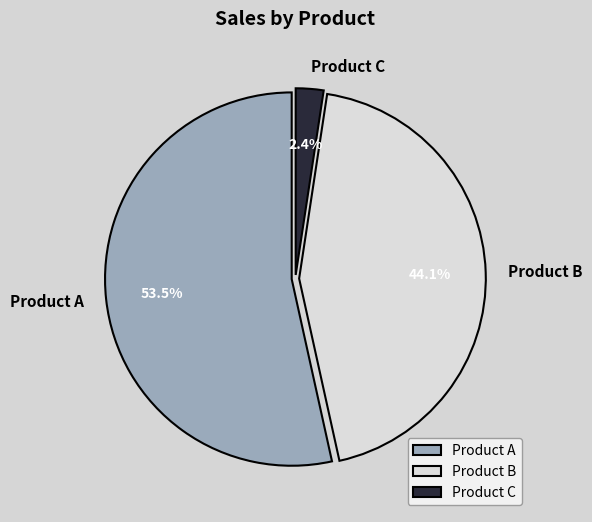

How many segments does this pie chart have?

3